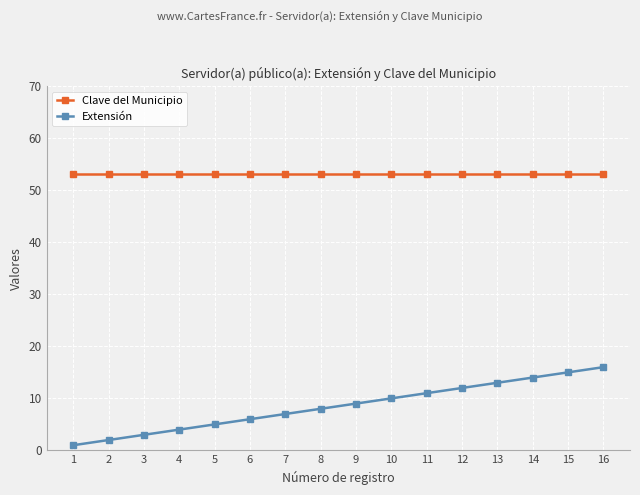

Reading left to right, list all the values displayed in this chart.

Clave del Municipio: 1=53	2=53	3=53	4=53	5=53	6=53	7=53	8=53	9=53	10=53	11=53	12=53	13=53	14=53	15=53	16=53
Extensión: 1=1	2=2	3=3	4=4	5=5	6=6	7=7	8=8	9=9	10=10	11=11	12=12	13=13	14=14	15=15	16=16